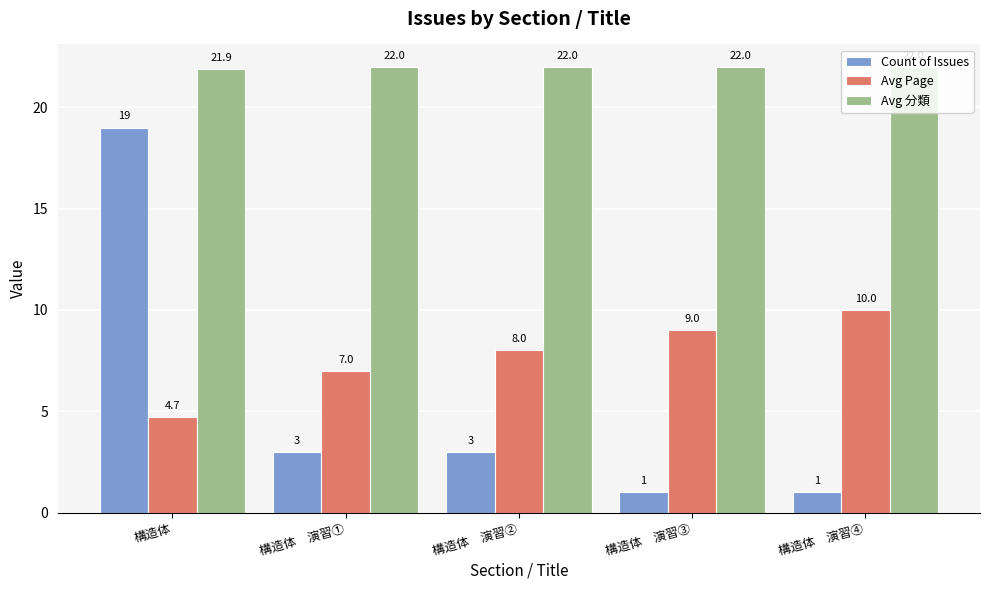

How many data points does each series have?

5